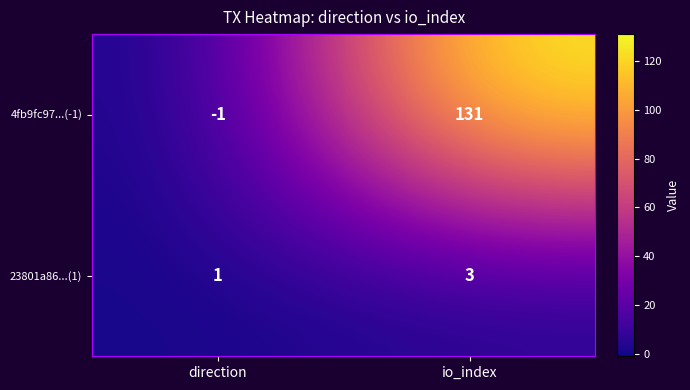

How many series are shown in this chart?

2